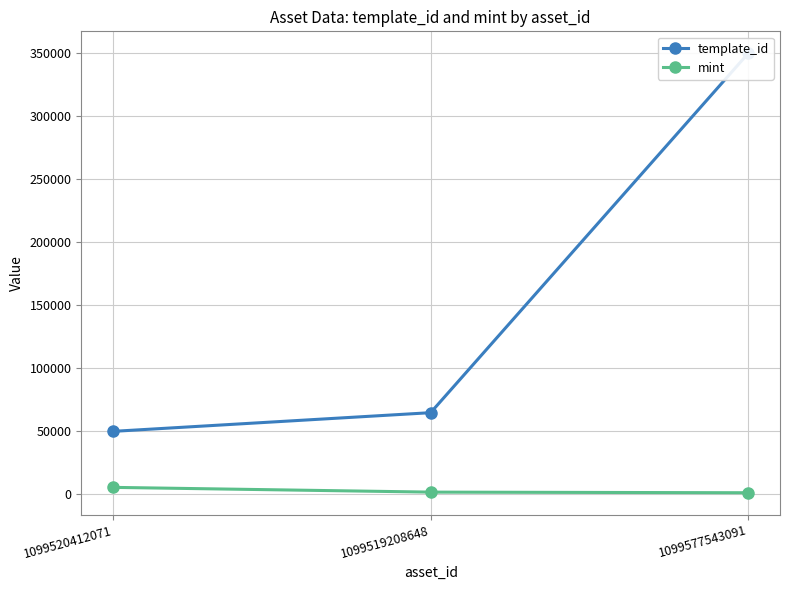

At which category is the sum across all series the highest?

1099577543091